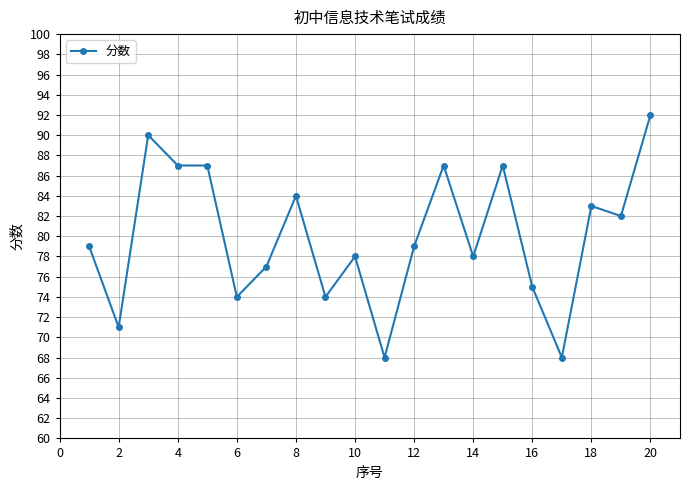

What is the difference between the second highest and second lowest values?

22